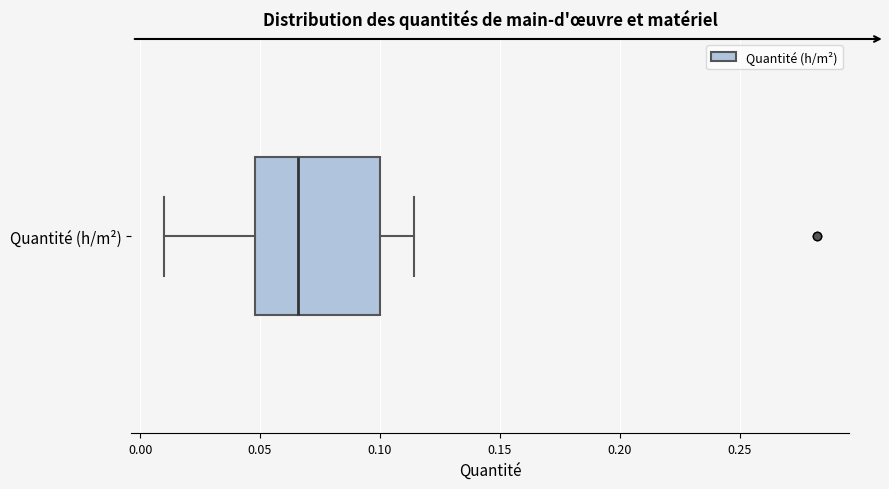

Where does the left whisker of the box for Quantité (h/m²) end on the x-axis? The values are not printed on the chart, so give them approximately, as read against the axis.

0.010